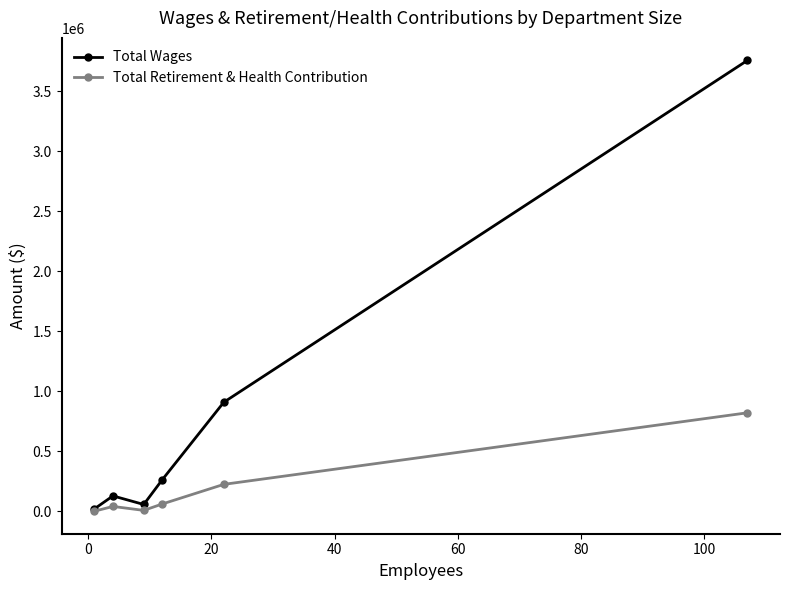

Which series has the largest total across all categories?

Total Wages